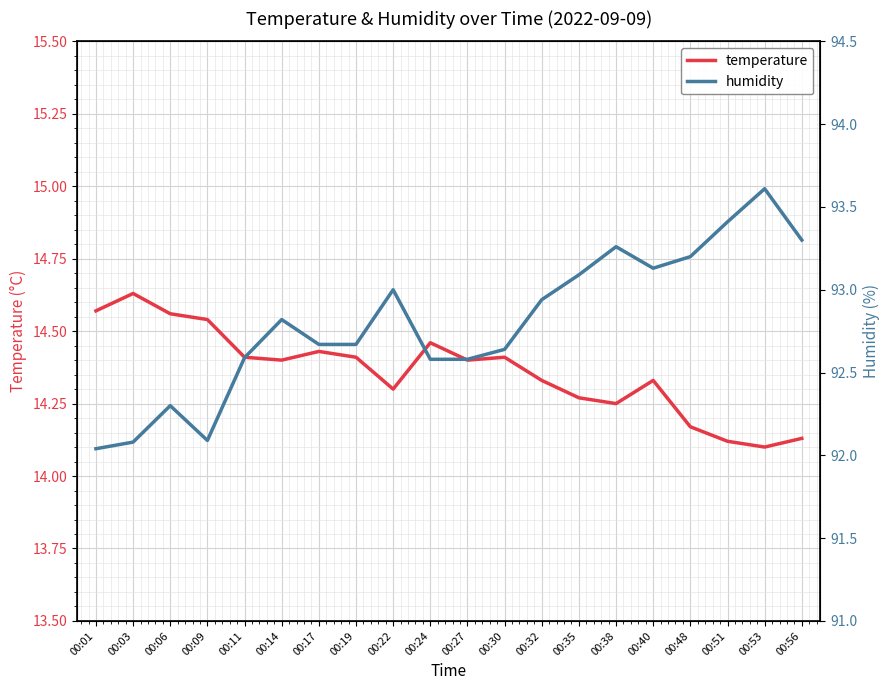

True or false: humidity and temperature cross at least once.

False